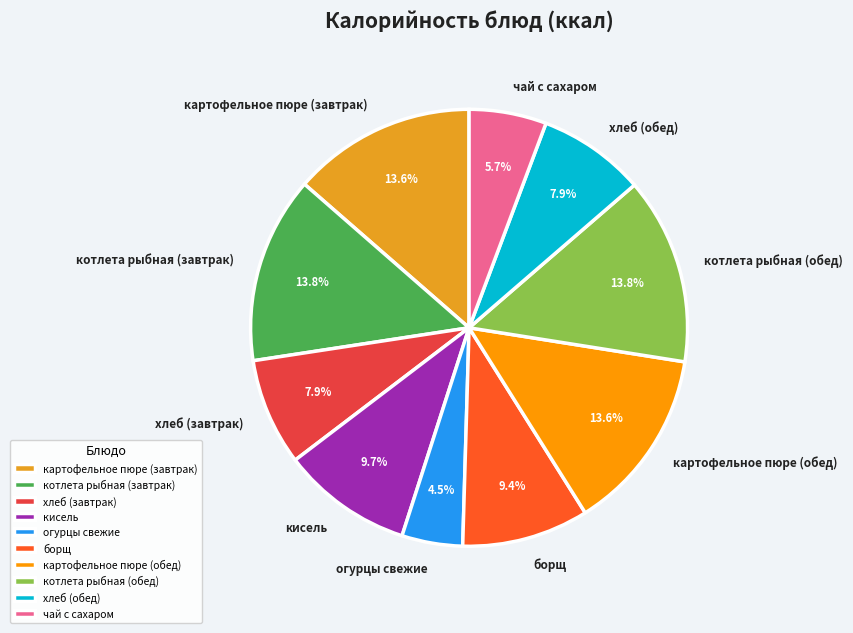

True or false: хлеб (завтрак) accounts for 8% of the total.

True